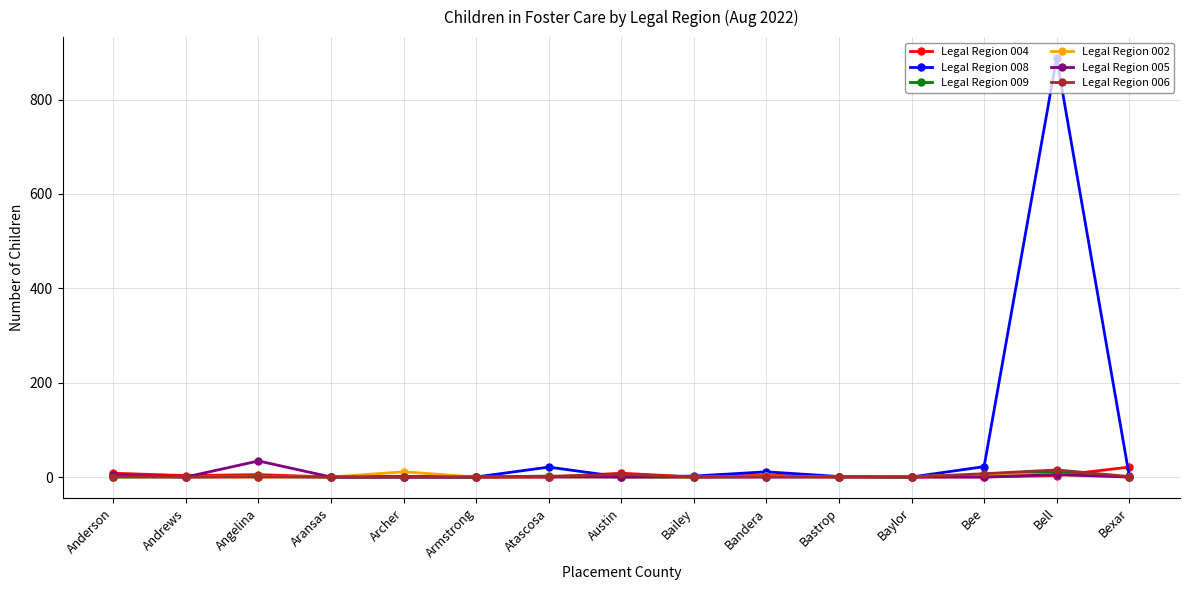

Which series has the widest spread of values?

Legal Region 008